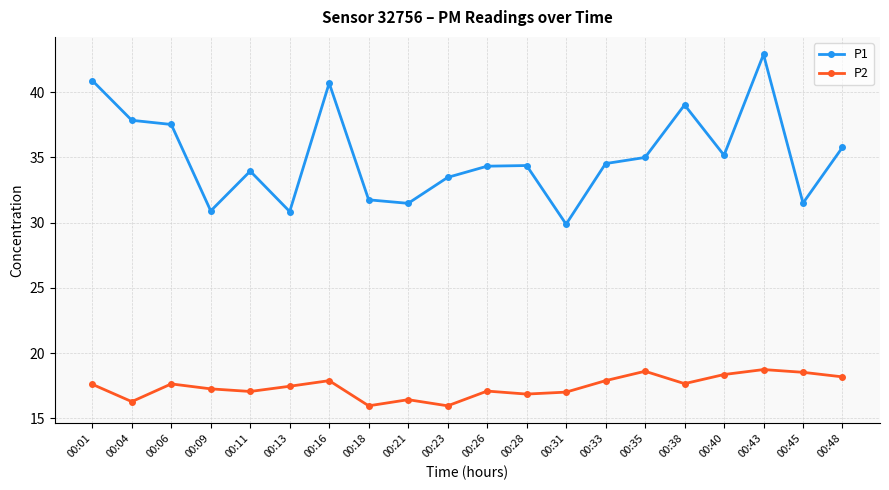

How many interior local valleys does the P1 series have?

6